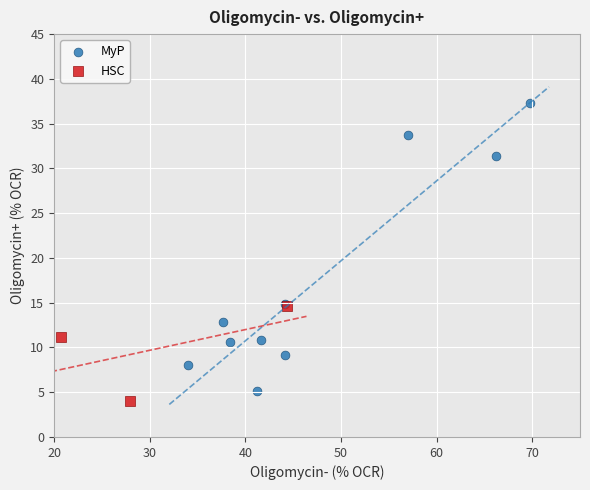

Which series reaches the maximum Y coordinate?

MyP